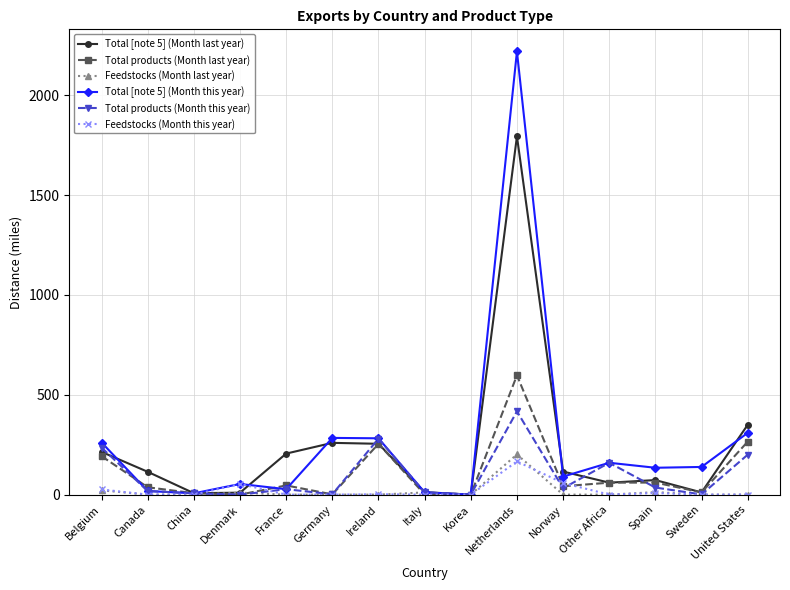

How many lines are shown in the chart?

6